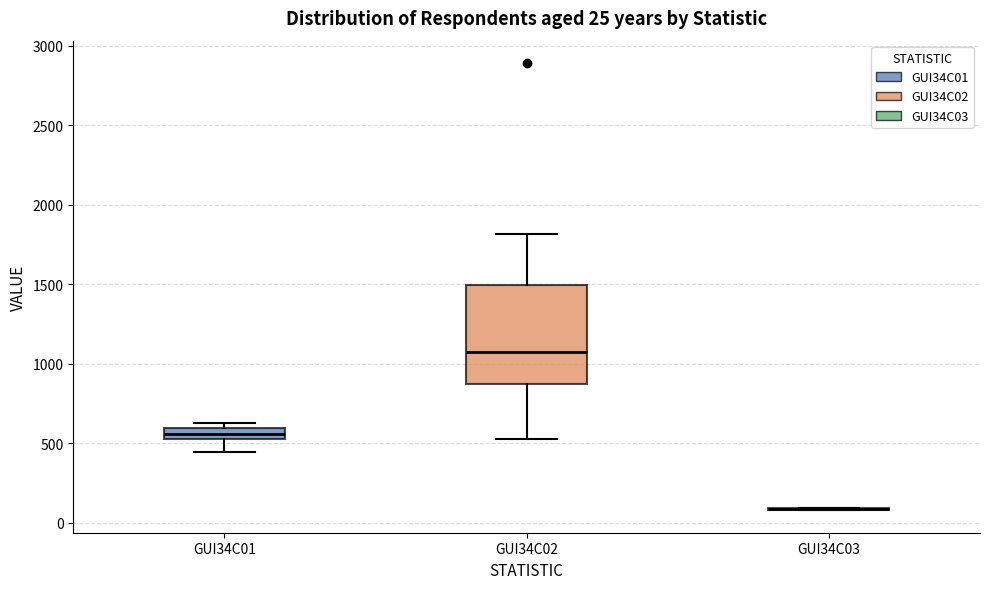

Which box is the tallest, from its lower edge to its upper edge?

GUI34C02